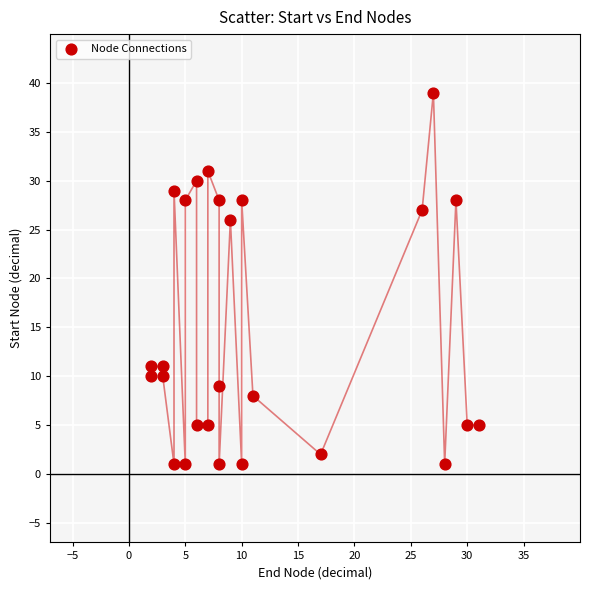

What is the range of Y values (max minus min)?

38